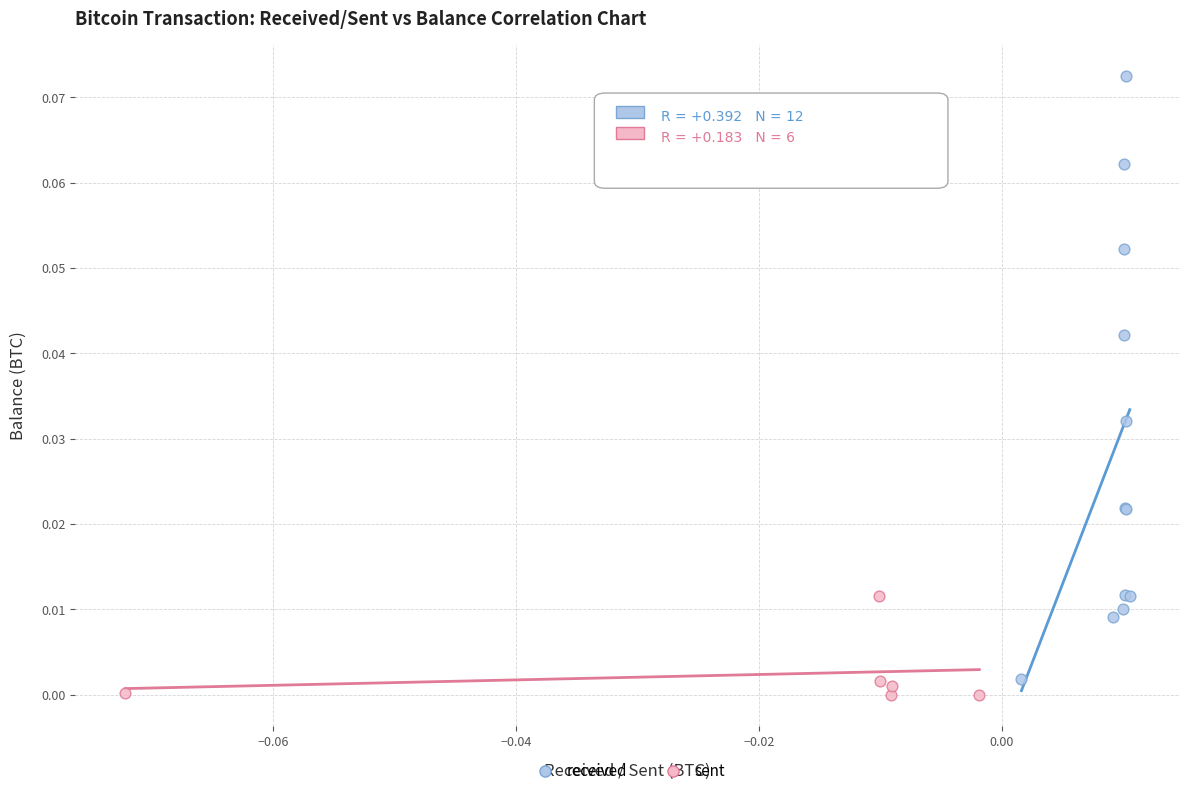

Which series has the largest Y range (max minus min)?

received